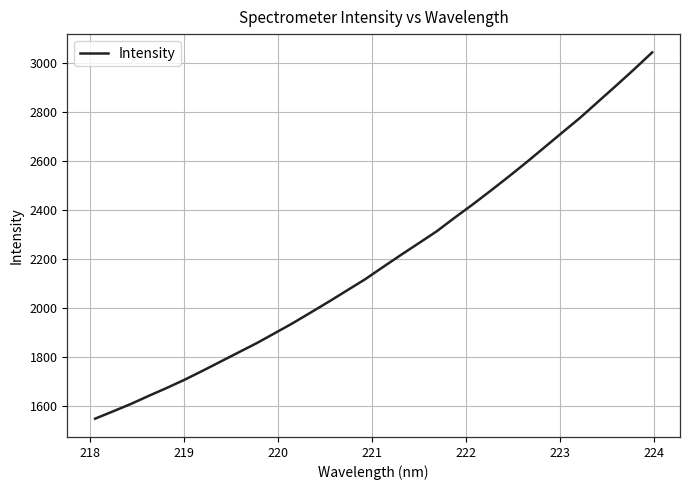

What is the smallest value displayed?

1547.3